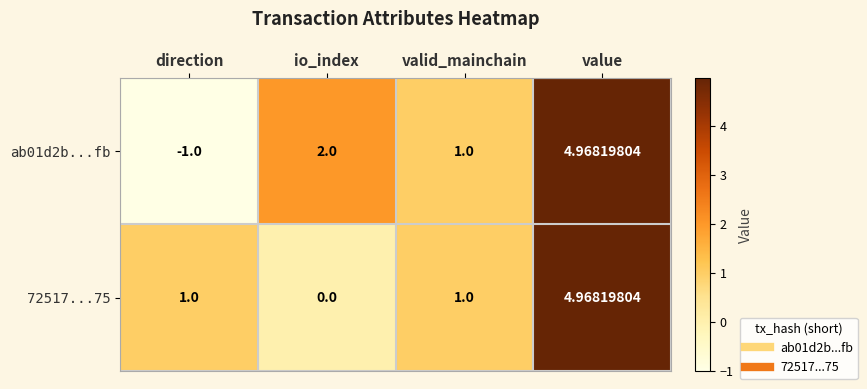

At which category does the chart reach its peak across all series?

value